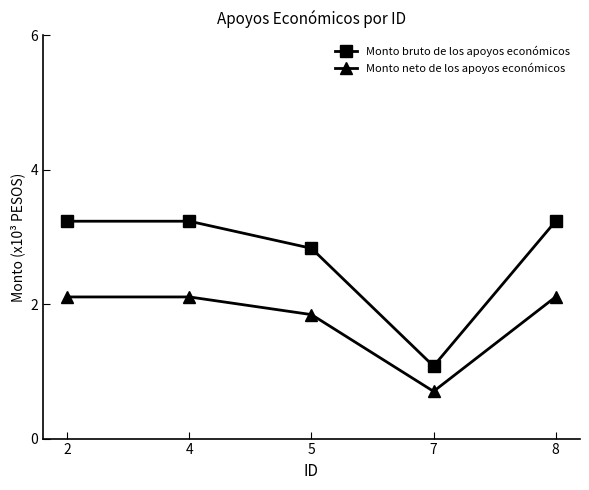

How many series are shown in this chart?

2